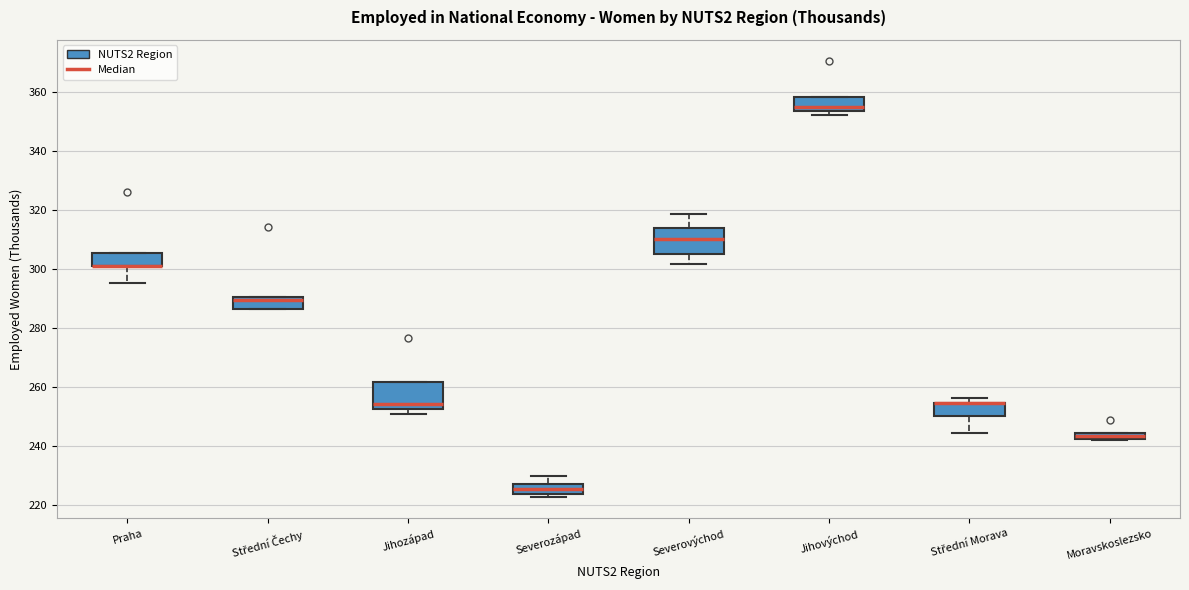

Where does the lower whisker of the box for Střední Morava end on the y-axis? The values are not printed on the chart, so give them approximately, as read against the axis.

244